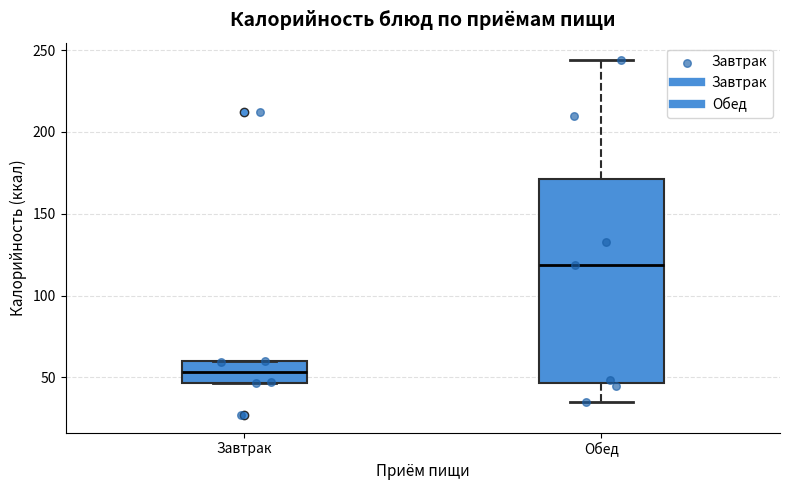

Reading left to right, transcribe this box plot: for each box, give where its median line is, the range the box spans, and where its two whiskers end, as read against the y-axis. The values are not printed on the chart, so give them approximately, as read against the axis.

Завтрак: median 55, box 45 to 60, whiskers 45 to 60
Обед: median 120, box 45 to 170, whiskers 35 to 245